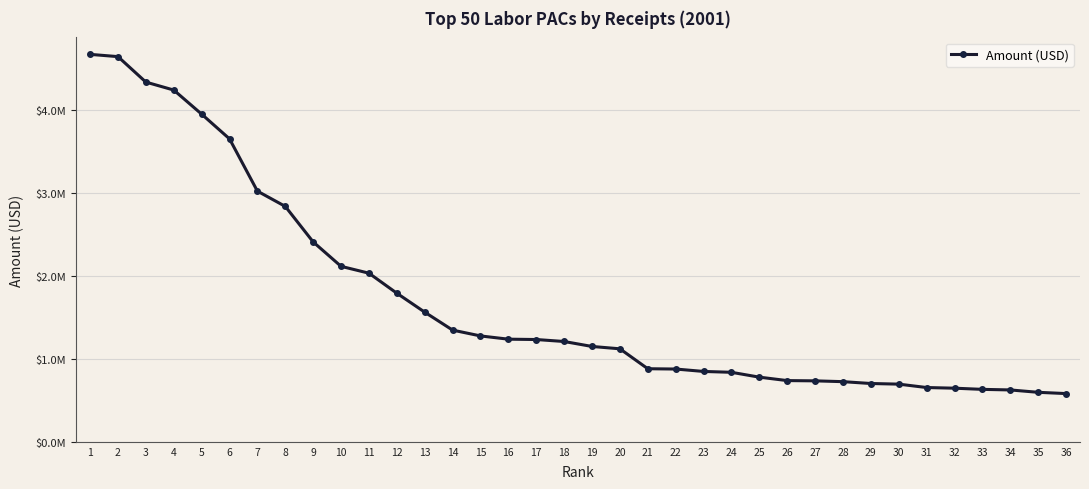

Is this an area chart (filled region under the line)?

No